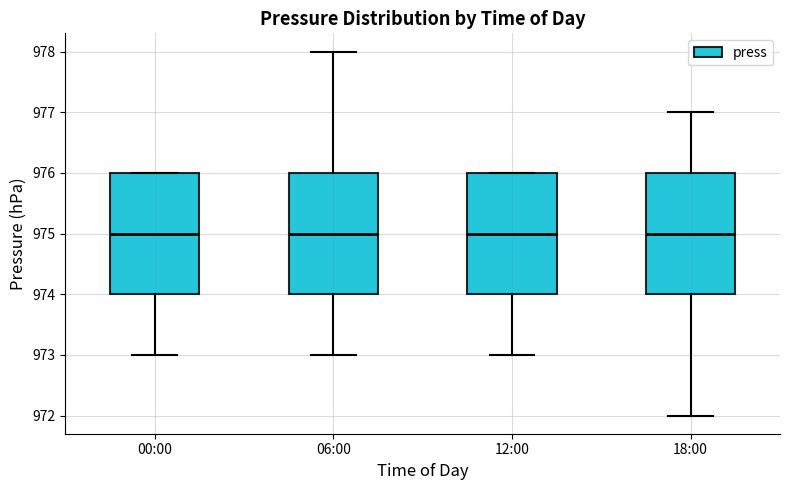

Where does the lower whisker of the box for 00:00 end on the y-axis? The values are not printed on the chart, so give them approximately, as read against the axis.

973